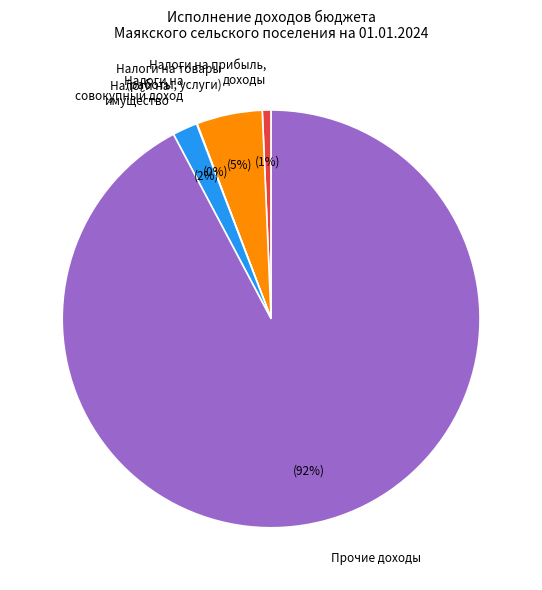

Which category accounts for the majority?

Прочие доходы